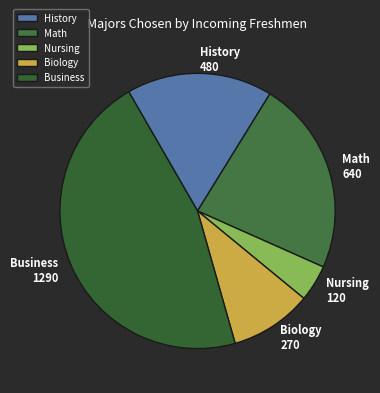

Is the sum of Business and History greater than half?

Yes